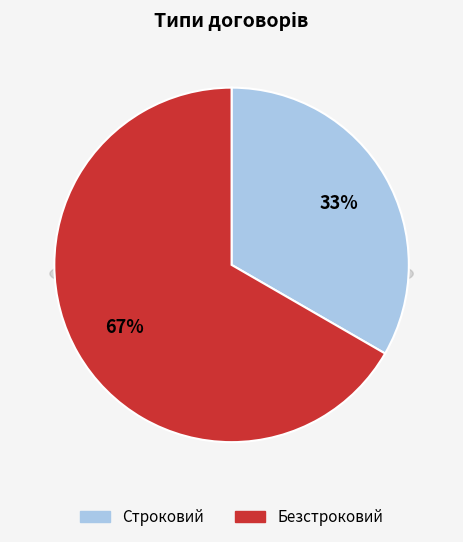

Is there a majority slice in this chart?

Yes